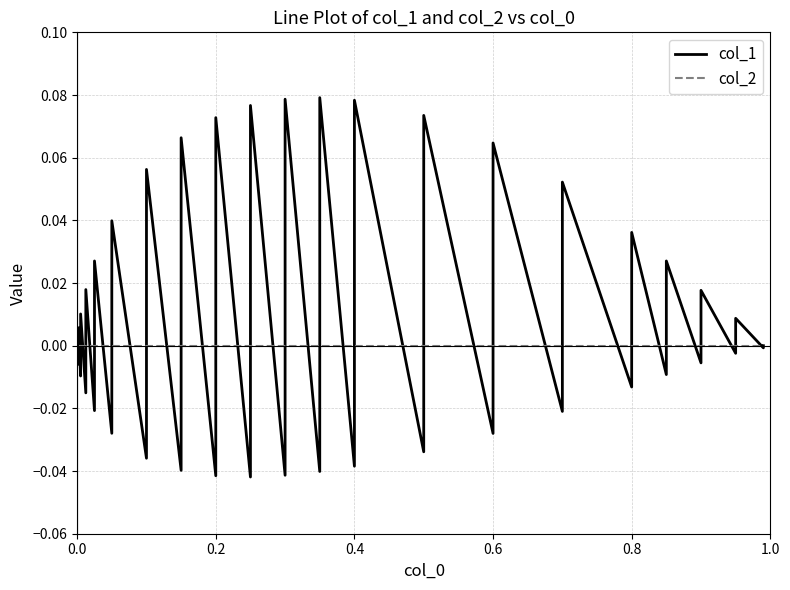

List the series in order of their peak value, highest first.

col_1, col_2